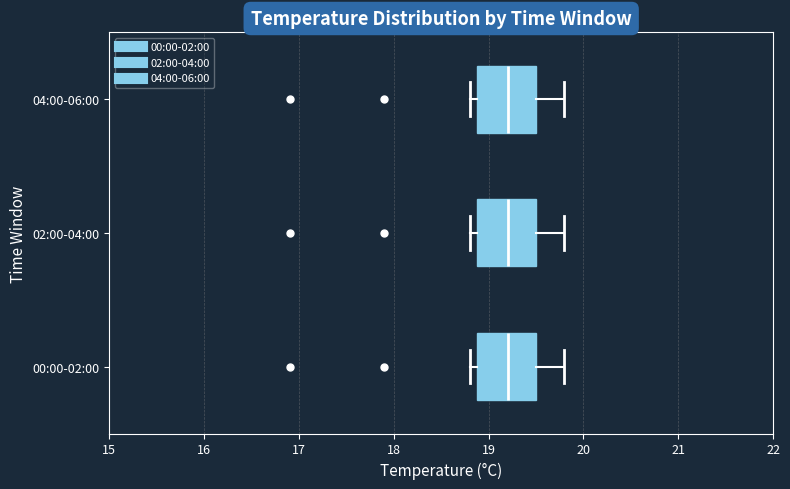

Reading bottom to top, transcribe this box plot: for each box, give where its median line is, the range the box spans, and where its two whiskers end, as read against the x-axis. The values are not printed on the chart, so give them approximately, as read against the axis.

00:00-02:00: median 19.2, box 18.9 to 19.5, whiskers 18.8 to 19.8
02:00-04:00: median 19.2, box 18.9 to 19.5, whiskers 18.8 to 19.8
04:00-06:00: median 19.2, box 18.9 to 19.5, whiskers 18.8 to 19.8